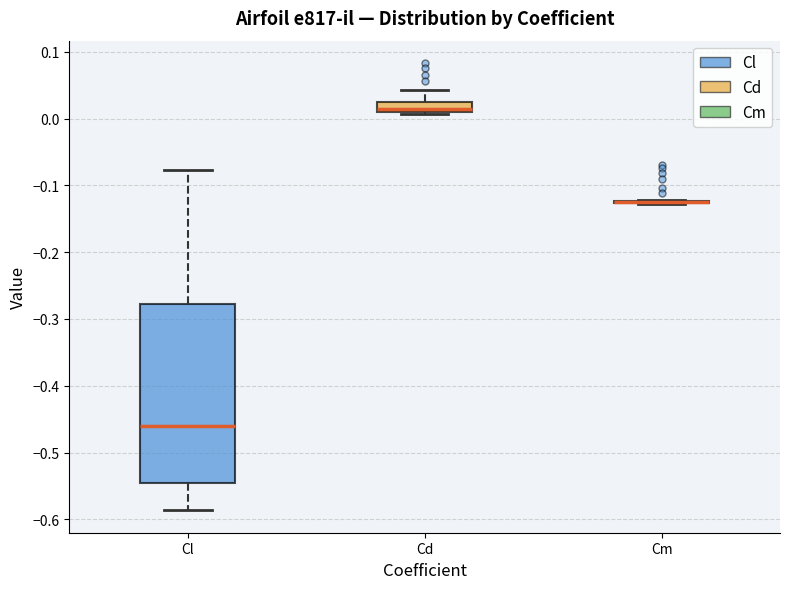

Reading left to right, read every box against the y-axis: the position of its median line, the range the box covers, and the ends of its whiskers. The values are not printed on the chart, so give them approximately, as read against the axis.

Cl: median -0.46, box -0.55 to -0.28, whiskers -0.59 to -0.08
Cd: median 0.01 (just above the box's lower edge), box 0.01 to 0.03, whiskers 0.01 to 0.04
Cm: box collapsed to a line at -0.12, whiskers -0.13 to -0.12